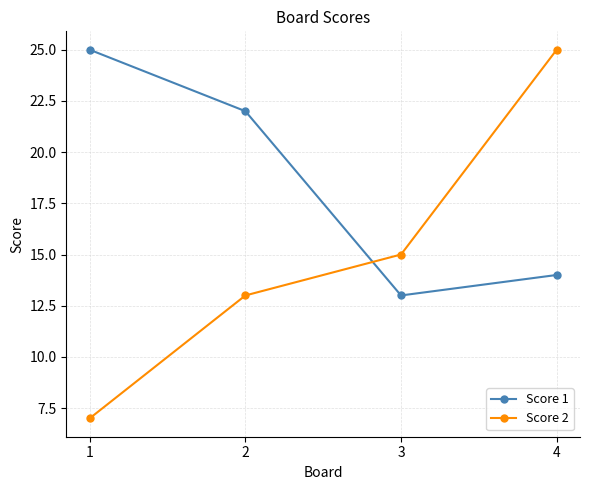

Is the value of Score 2 at 2 greater than the value of Score 1 at 2?

No